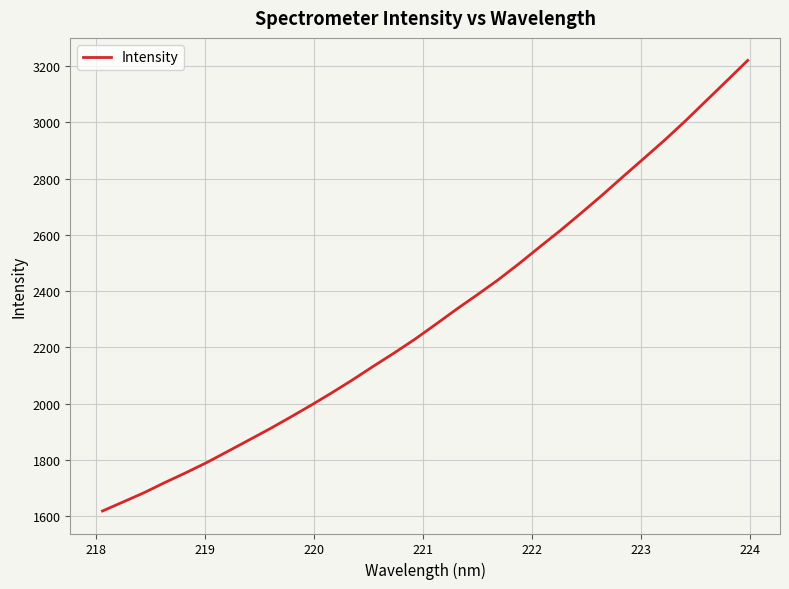

What is the smallest value displayed?

1618.1